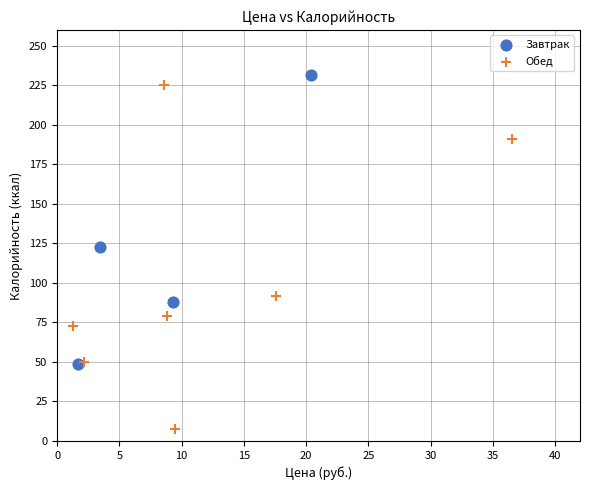

Which series contains the lowest Y value?

Обед